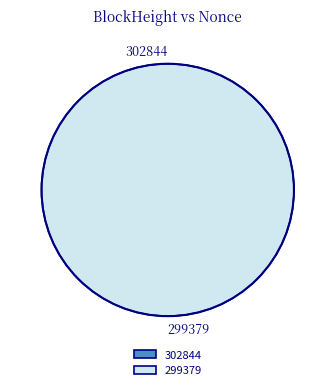

Do 299379 and 302844 together represent more than half of the pie?

Yes